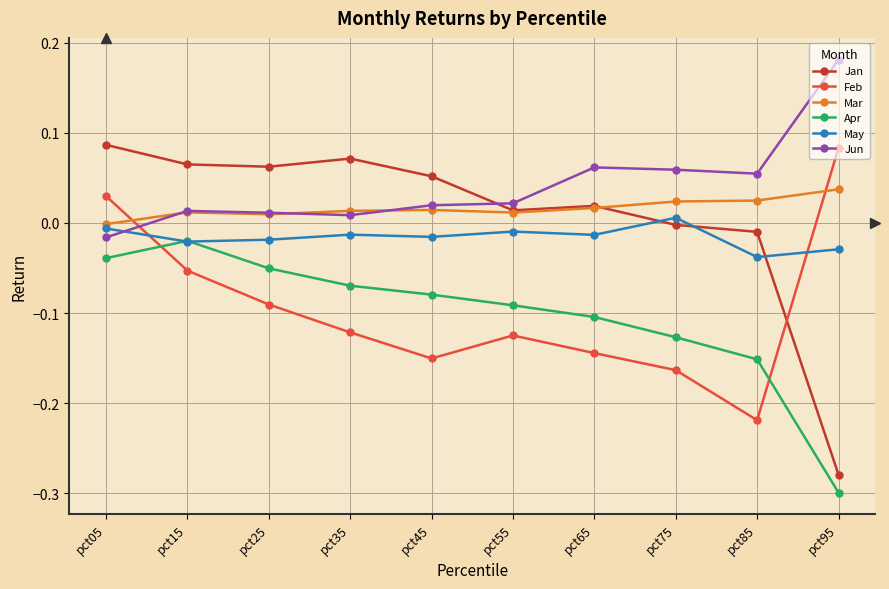

How many series are shown in this chart?

6